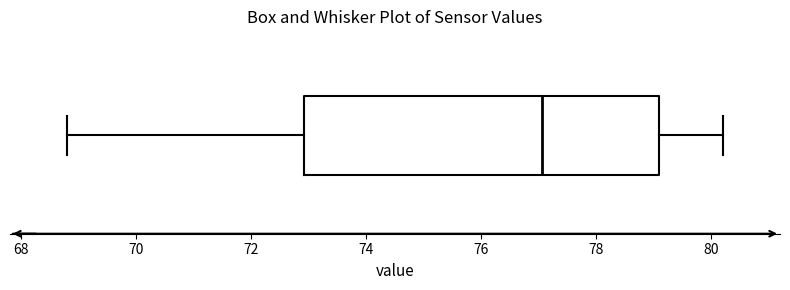

Transcribe this box plot: give where the median line is, the range the box spans, and where the two whiskers end, as read against the x-axis. The values are not printed on the chart, so give them approximately, as read against the axis.

median 77.0, box 73.0 to 79.2, whiskers 68.8 to 80.2